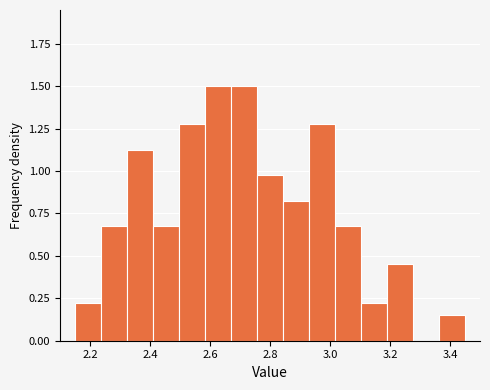

Reading left to right, list every bar in this chart as the range it spans on the x-axis followed by its height. Neither the bar edges nor the heights are printed on the chart, so give them approximately, as read against the axes.

2.16 to 2.24: 0.20
2.24 to 2.32: 0.65
2.32 to 2.42: 1.10
2.42 to 2.50: 0.65
2.50 to 2.58: 1.25
2.58 to 2.68: 1.50
2.68 to 2.76: 1.50
2.76 to 2.84: 0.95
2.84 to 2.94: 0.80
2.94 to 3.02: 1.25
3.02 to 3.10: 0.65
3.10 to 3.20: 0.20
3.20 to 3.28: 0.45
3.28 to 3.36: 0
3.36 to 3.46: 0.15